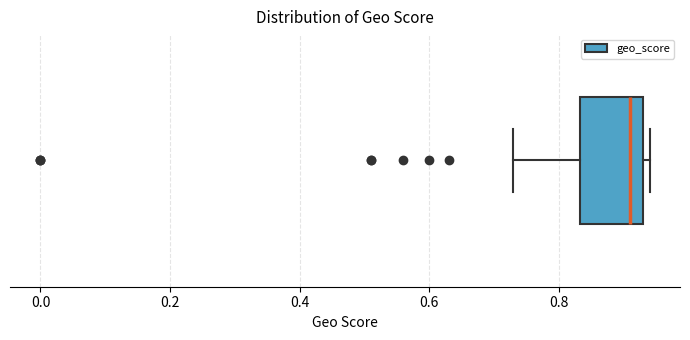

Where is the right edge of the box on the x-axis? The values are not printed on the chart, so give them approximately, as read against the axis.

0.94